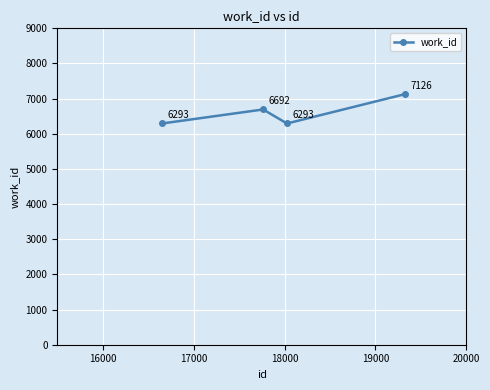

Reading left to right, extract all data points from this chart.

6293	6692	6293	7126